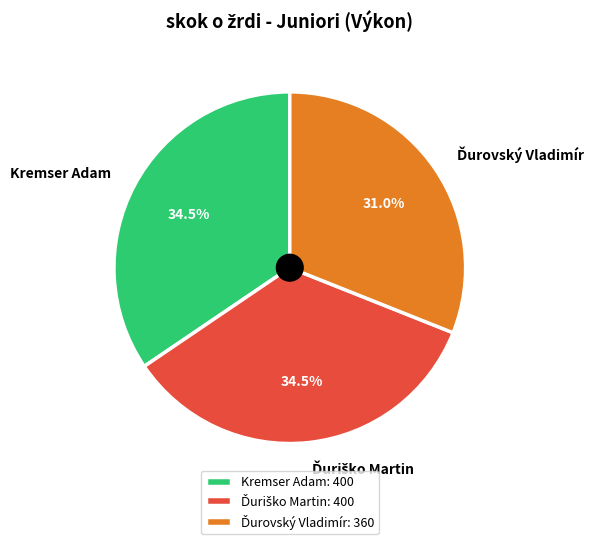

What percentage is NOT represented by Kremser Adam?

65.5%